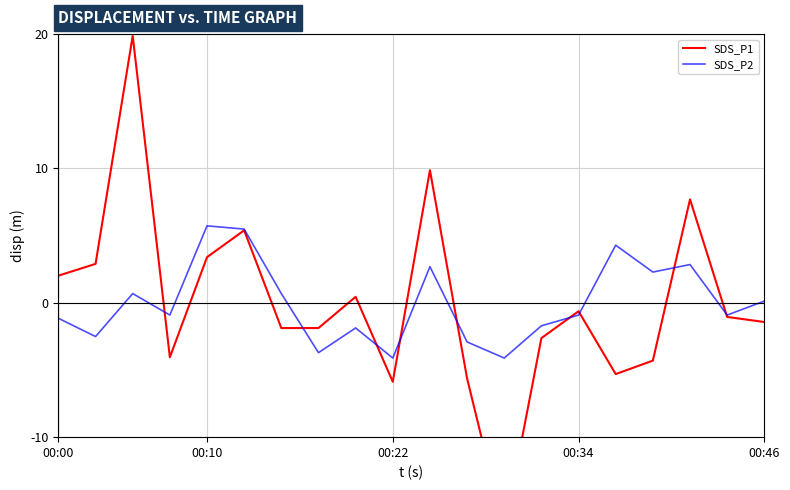

Where does the SDS_P1 series first go above -1?

00:00